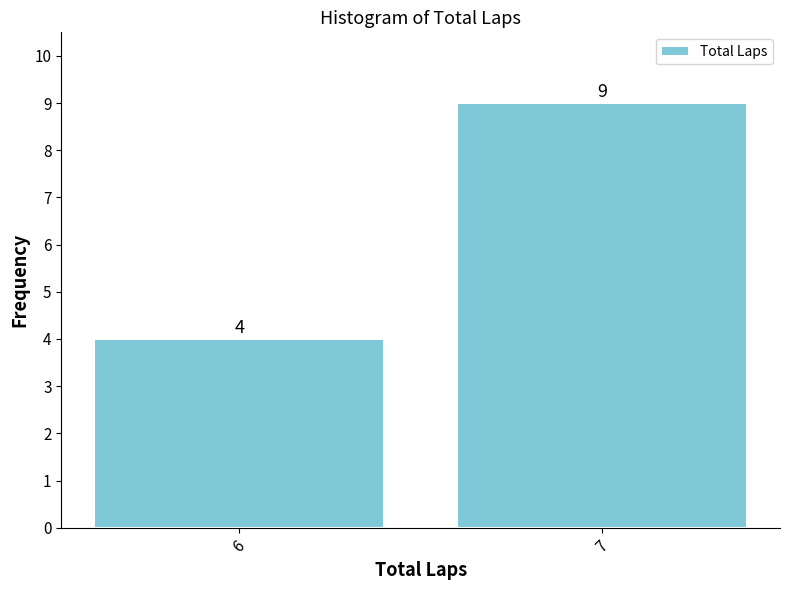

Reading left to right, what are all the values shown in this chart?

4	9